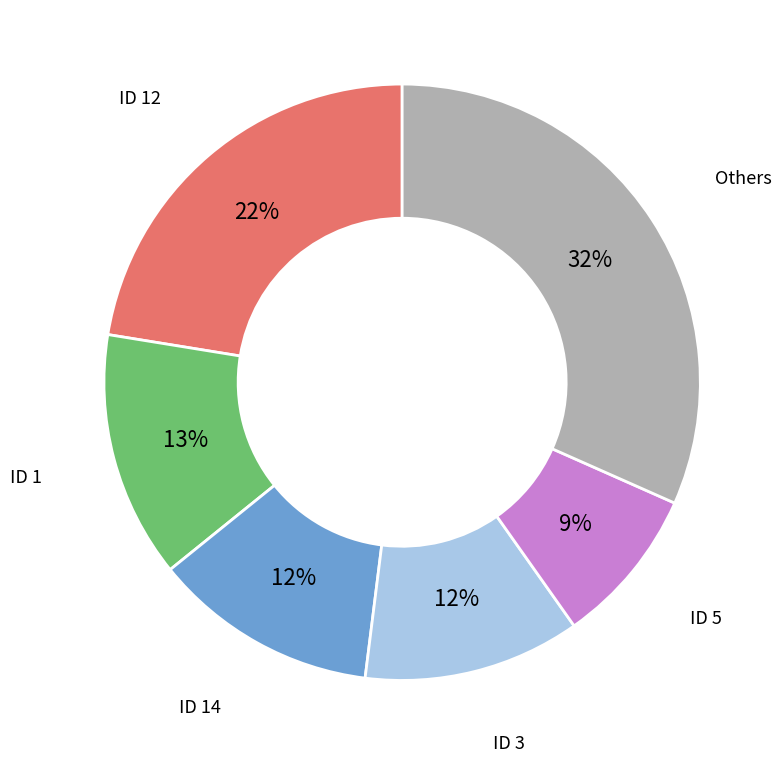

To the nearest percent, what is the difference between the largest and smallest slice percentages?

23%